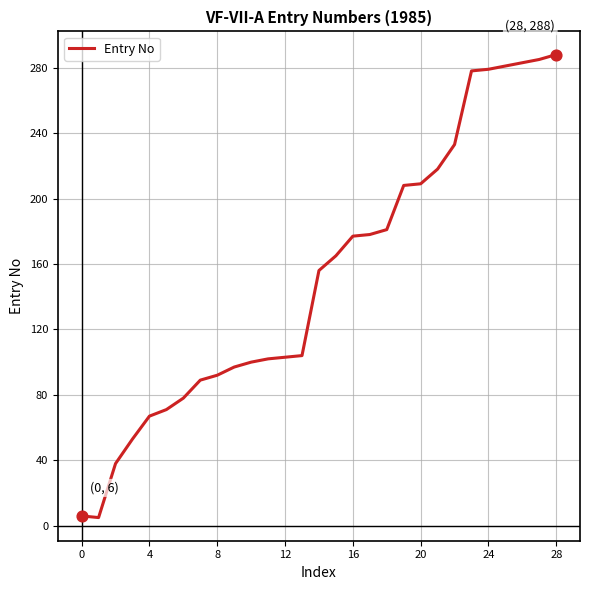

What is the maximum value shown in the chart?

288